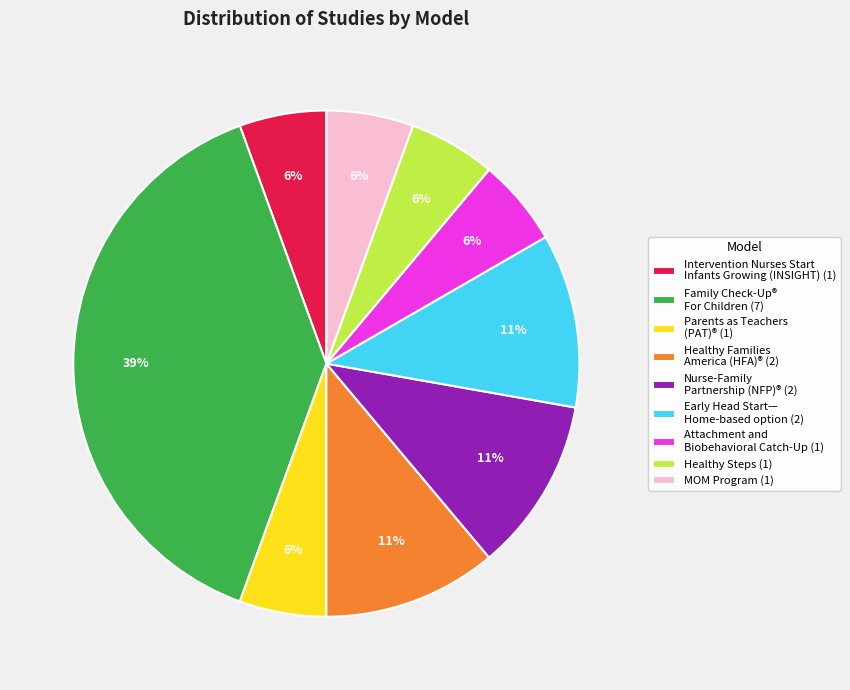

To the nearest percent, what is the average slice percentage?

11%